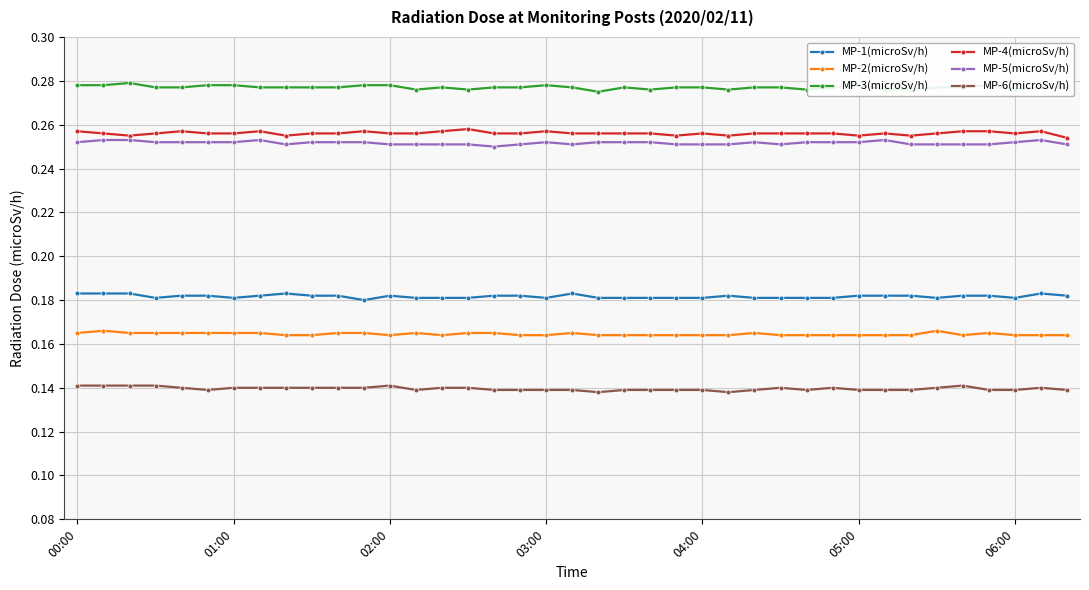

True or false: MP-4(microSv/h) and MP-3(microSv/h) intersect in this chart.

False